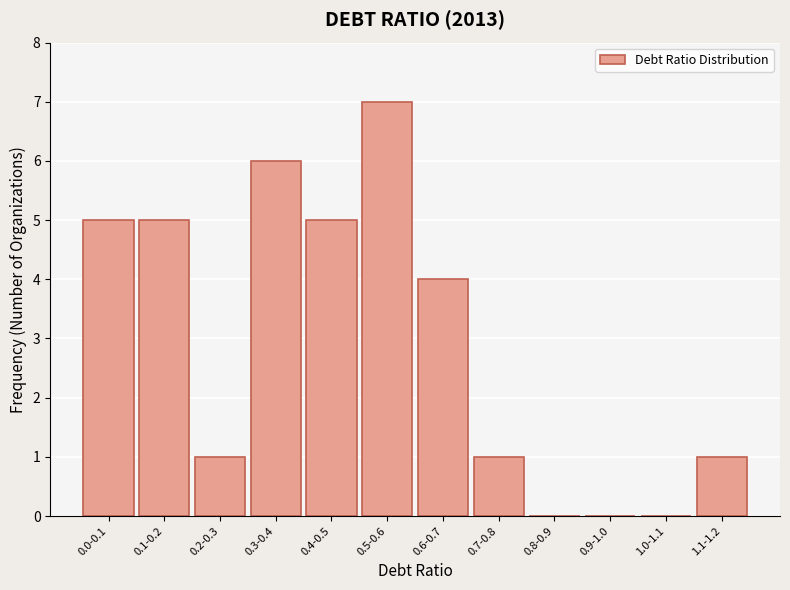

Reading right to left, list all the values displayed in this chart.

1.1-1.2=1	1.0-1.1=0	0.9-1.0=0	0.8-0.9=0	0.7-0.8=1	0.6-0.7=4	0.5-0.6=7	0.4-0.5=5	0.3-0.4=6	0.2-0.3=1	0.1-0.2=5	0.0-0.1=5